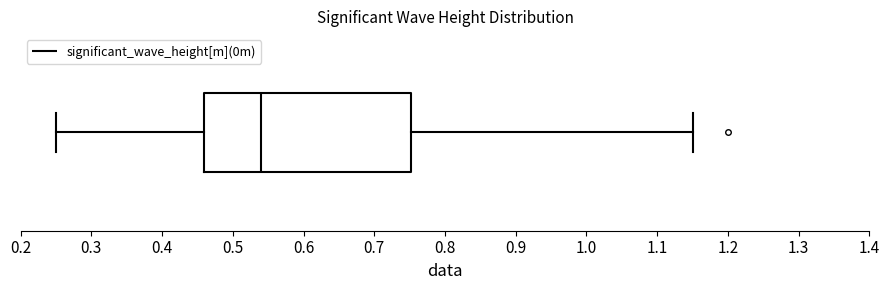

Where does the median line of the box sit on the x-axis? The values are not printed on the chart, so give them approximately, as read against the axis.

0.54